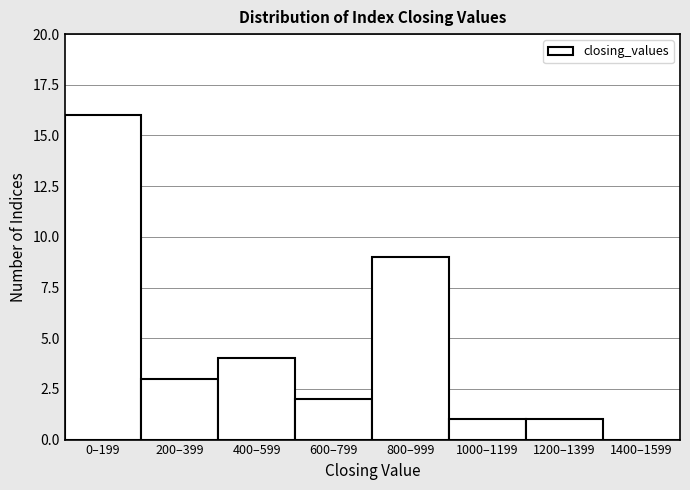

Reading right to left, list all the values displayed in this chart.

1400–1599=0	1200–1399=1	1000–1199=1	800–999=9	600–799=2	400–599=4	200–399=3	0–199=16